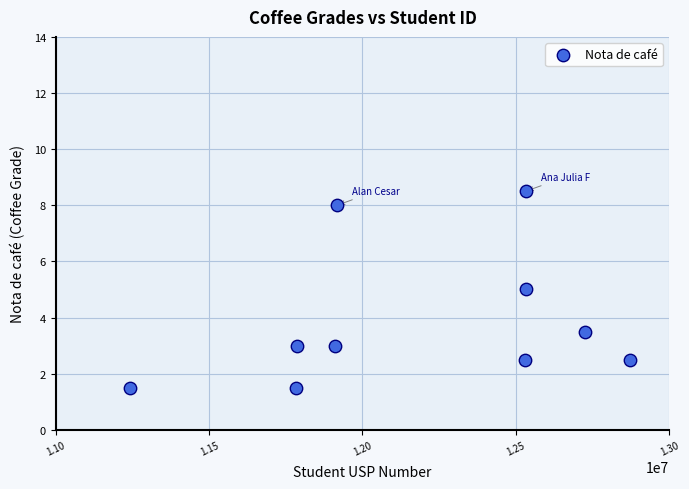

What is the range of Y values (max minus min)?

7.0